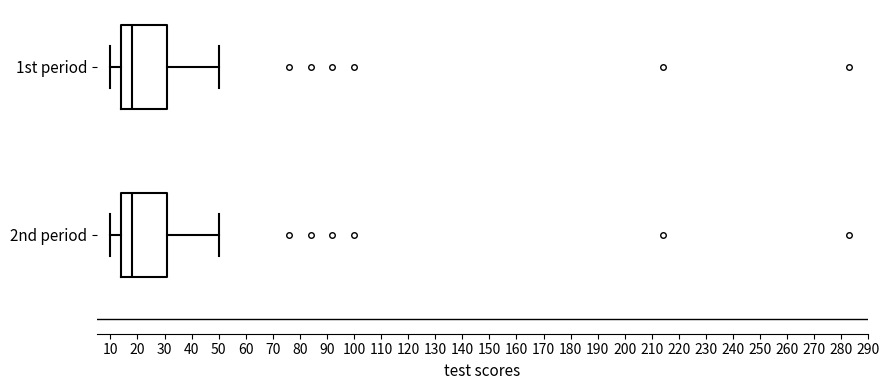

Where is the right edge of the box for 1st period on the x-axis? The values are not printed on the chart, so give them approximately, as read against the axis.

31